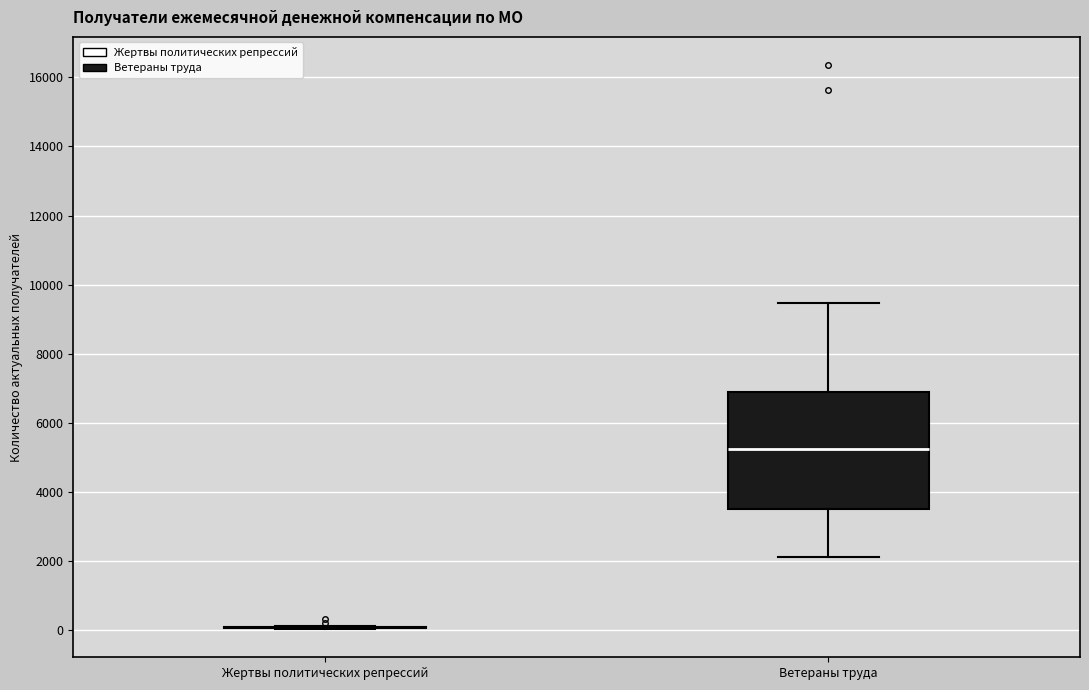

Reading left to right, transcribe this box plot: for each box, give where its median line is, the range the box spans, and where its two whiskers end, as read against the y-axis. The values are not printed on the chart, so give them approximately, as read against the axis.

Жертвы политических репрессий: box collapsed to a line at 0, whiskers 0 to 200
Ветераны труда: median 5200, box 3600 to 6800, whiskers 2200 to 9400